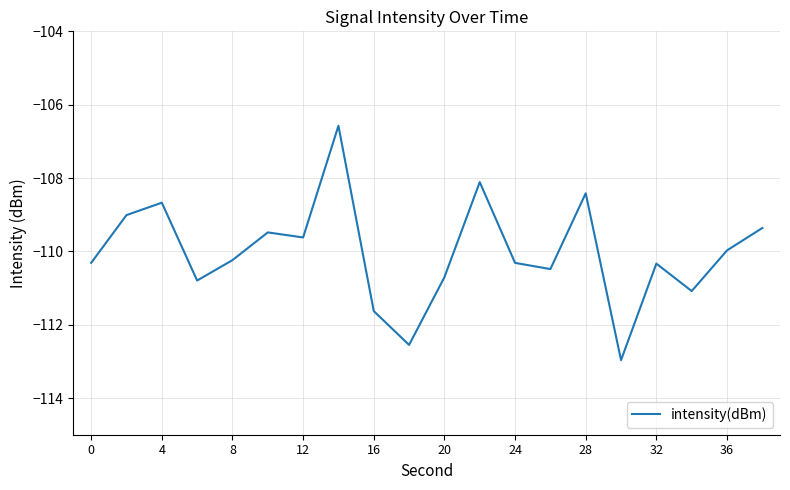

Does the chart have visible grid lines?

Yes